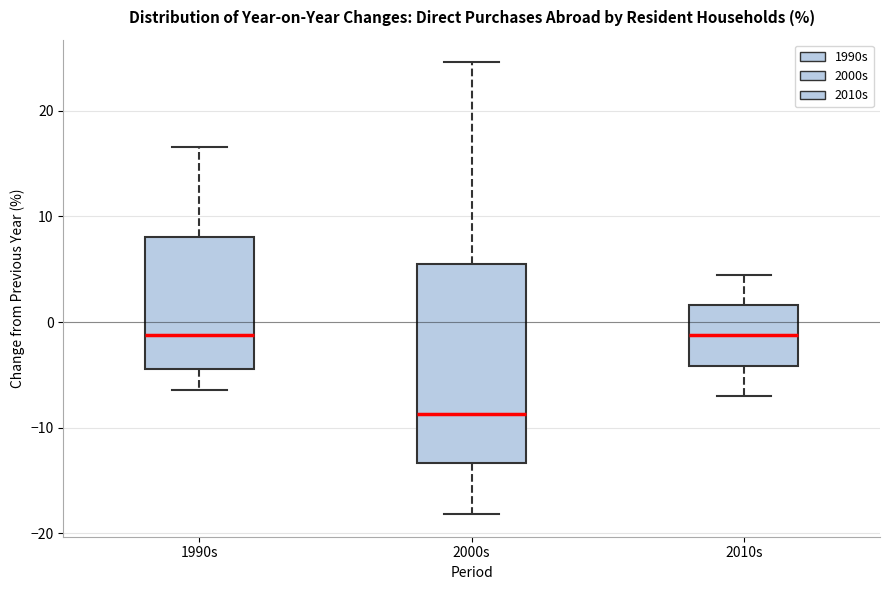

Comparing the boxes themselves (not the whiskers), which one is the tallest?

2000s